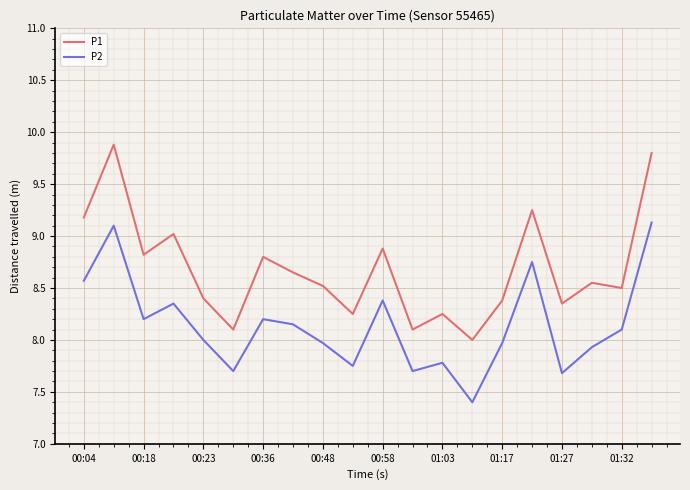

List the series in order of their peak value, lowest first.

P2, P1